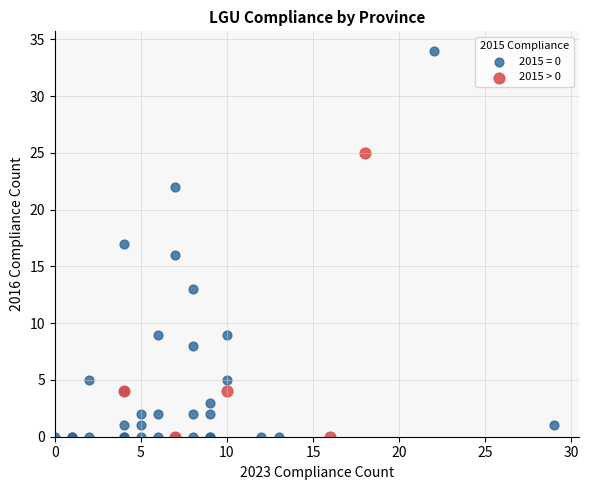

Which series has the largest Y range (max minus min)?

2015 = 0